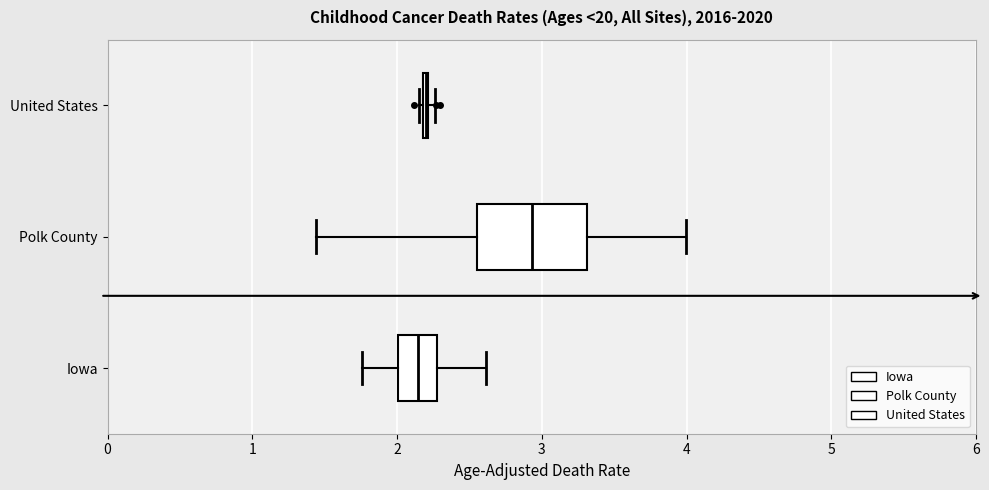

Comparing the boxes themselves (not the whiskers), which one is the widest?

Polk County